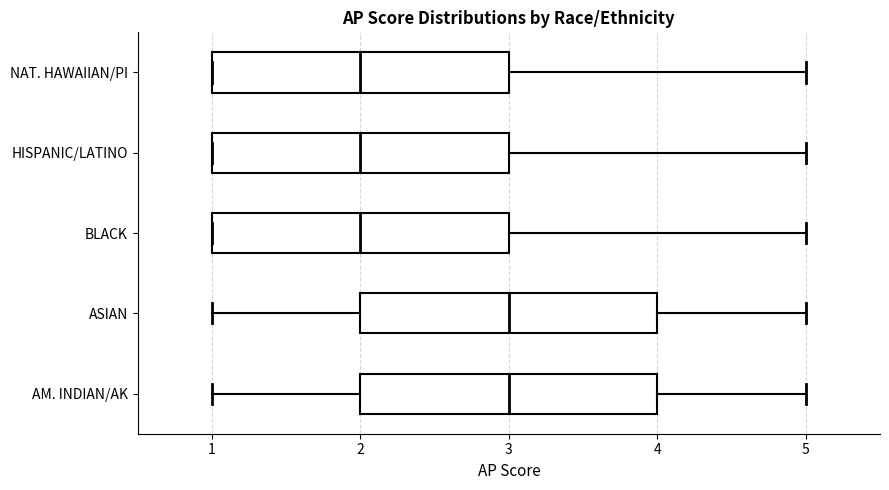

Where does the median line of the box for ASIAN sit on the x-axis? The values are not printed on the chart, so give them approximately, as read against the axis.

3